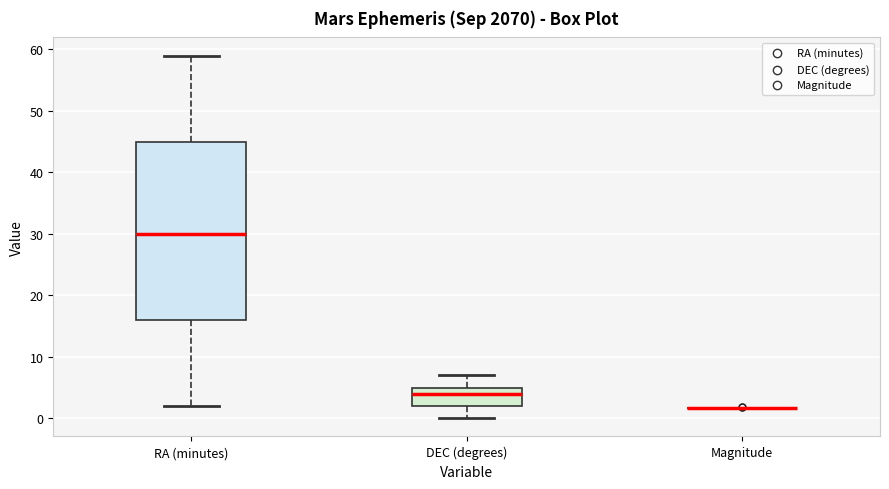

Reading left to right, read every box against the y-axis: the position of its median line, the range the box covers, and the ends of its whiskers. The values are not printed on the chart, so give them approximately, as read against the axis.

RA (minutes): median 30, box 16 to 45, whiskers 2 to 59
DEC (degrees): median 4, box 2 to 5, whiskers 0 to 7
Magnitude: box collapsed to a line at 2, whiskers 2 to 2